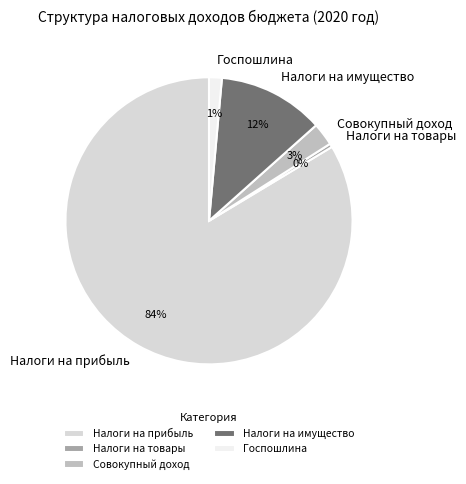

Is the sum of Налоги на прибыль and Налоги на имущество greater than half?

Yes